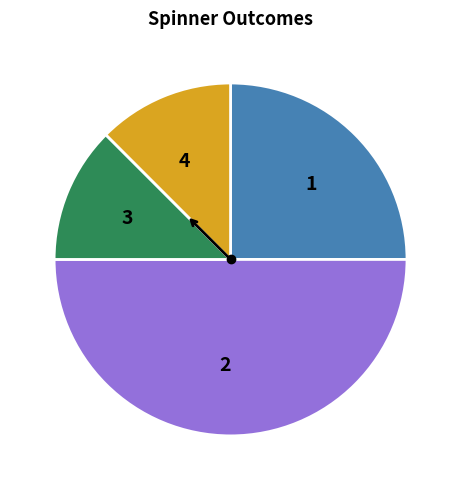

Is 1 the majority of the pie?

No